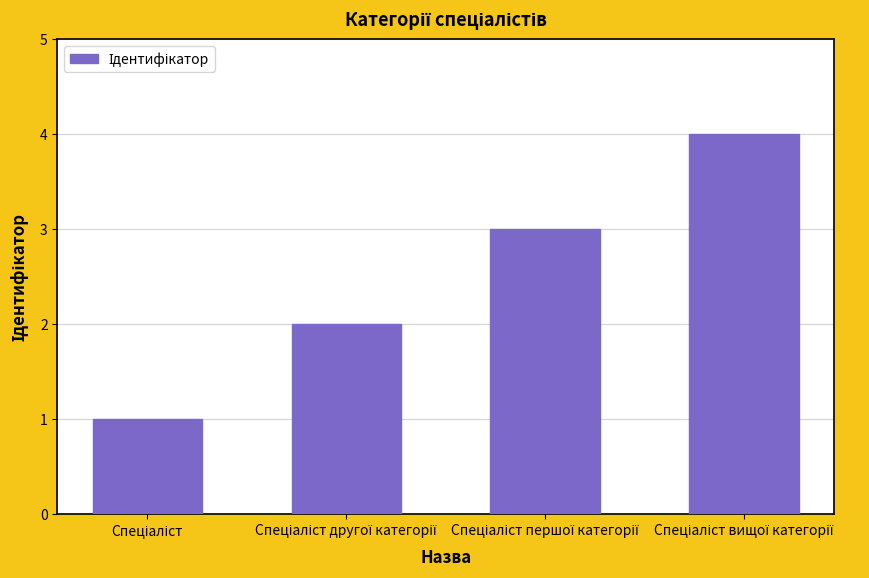

What is the sum of all values?

10